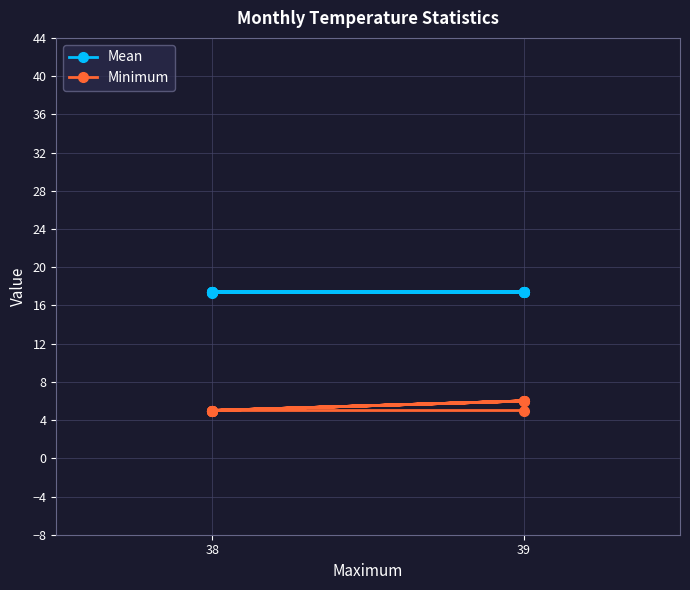

How many lines are shown in the chart?

2